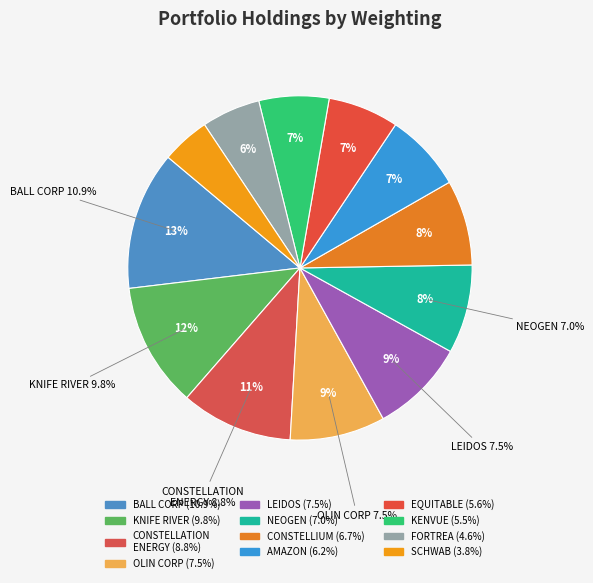

How many segments does this pie chart have?

12